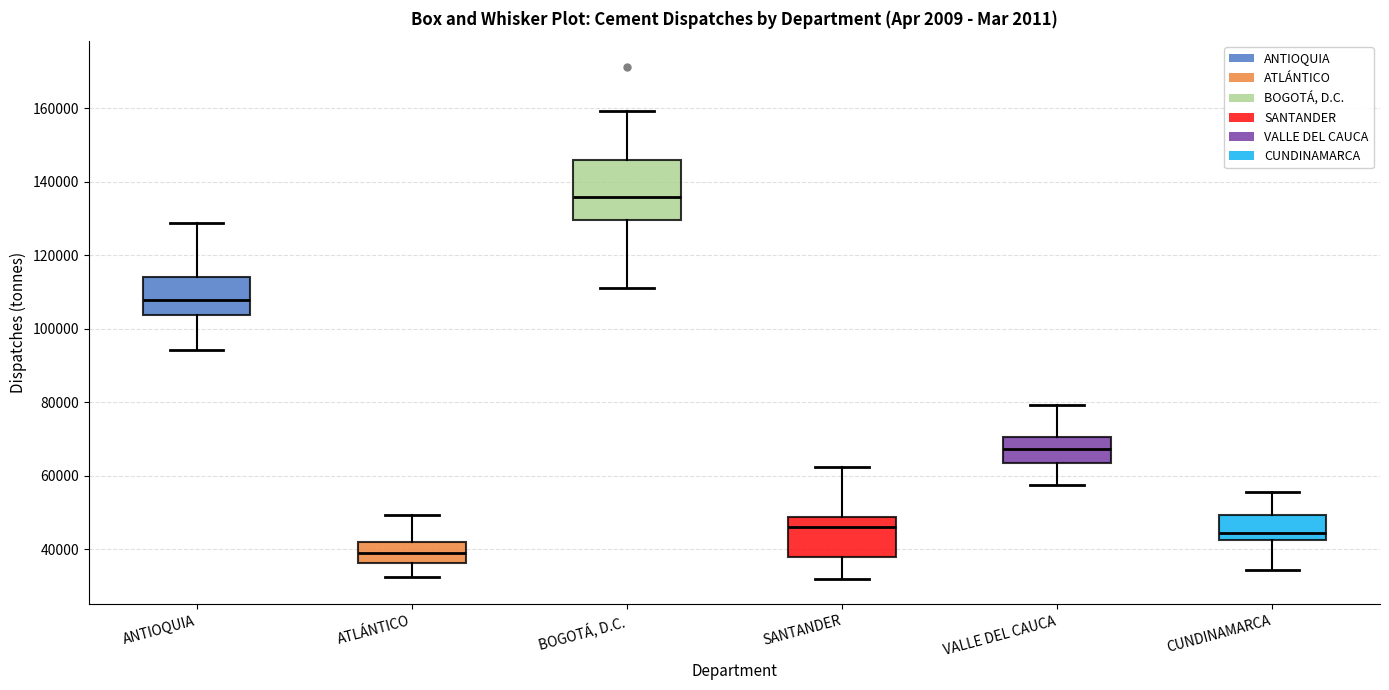

Reading left to right, transcribe this box plot: for each box, give where its median line is, the range the box spans, and where its two whiskers end, as read against the y-axis. The values are not printed on the chart, so give them approximately, as read against the axis.

ANTIOQUIA: median 108000, box 104000 to 114000, whiskers 94000 to 128000
ATLÁNTICO: median 40000, box 36000 to 42000, whiskers 32000 to 50000
BOGOTÁ, D.C.: median 136000, box 130000 to 146000, whiskers 112000 to 160000
SANTANDER: median 46000, box 38000 to 48000, whiskers 32000 to 62000
VALLE DEL CAUCA: median 68000, box 64000 to 70000, whiskers 58000 to 80000
CUNDINAMARCA: median 44000, box 42000 to 50000, whiskers 34000 to 56000